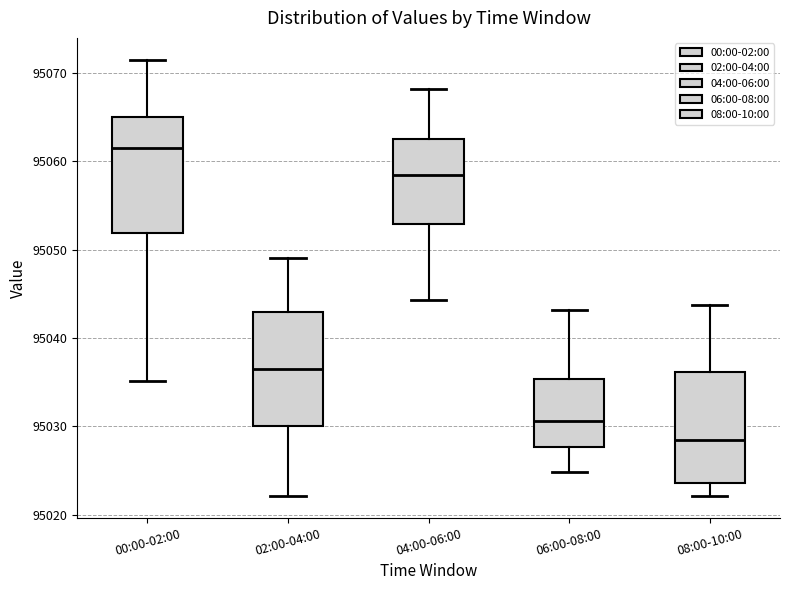

Reading left to right, read every box against the y-axis: the position of its median line, the range the box covers, and the ends of its whiskers. The values are not printed on the chart, so give them approximately, as read against the axis.

00:00-02:00: median 95061, box 95052 to 95065, whiskers 95035 to 95071
02:00-04:00: median 95037, box 95030 to 95043, whiskers 95022 to 95049
04:00-06:00: median 95058, box 95053 to 95062, whiskers 95044 to 95068
06:00-08:00: median 95031, box 95028 to 95035, whiskers 95025 to 95043
08:00-10:00: median 95028, box 95024 to 95036, whiskers 95022 to 95044